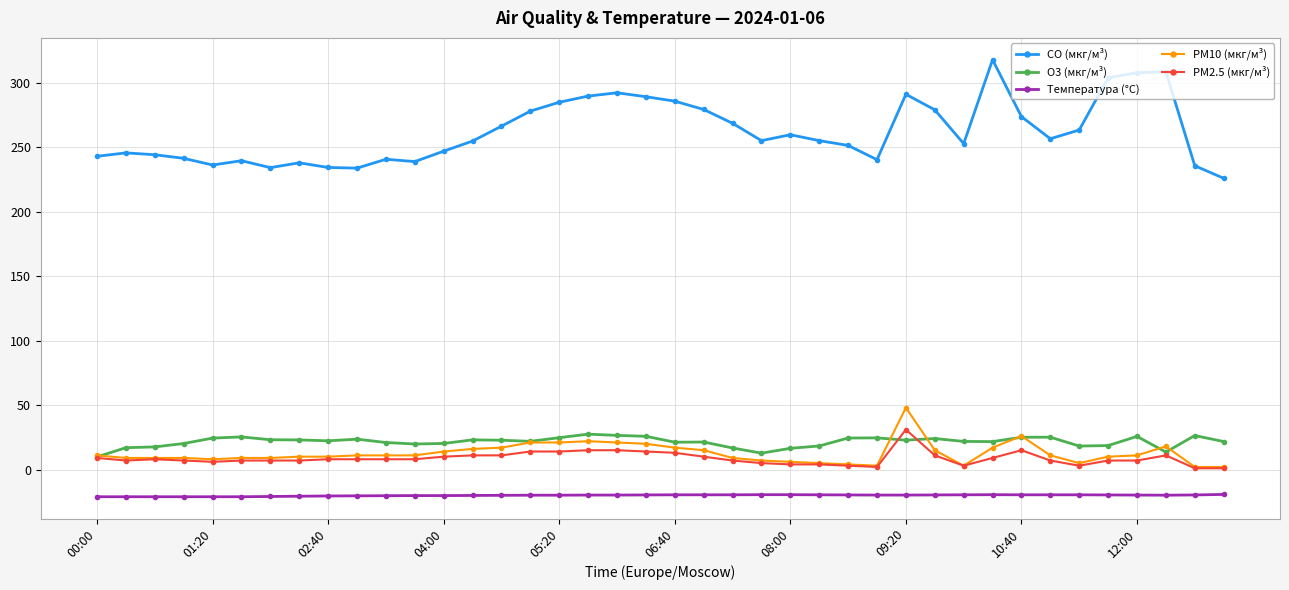

True or false: PM2.5 (мкг/м³) and Температура (°C) intersect in this chart.

False